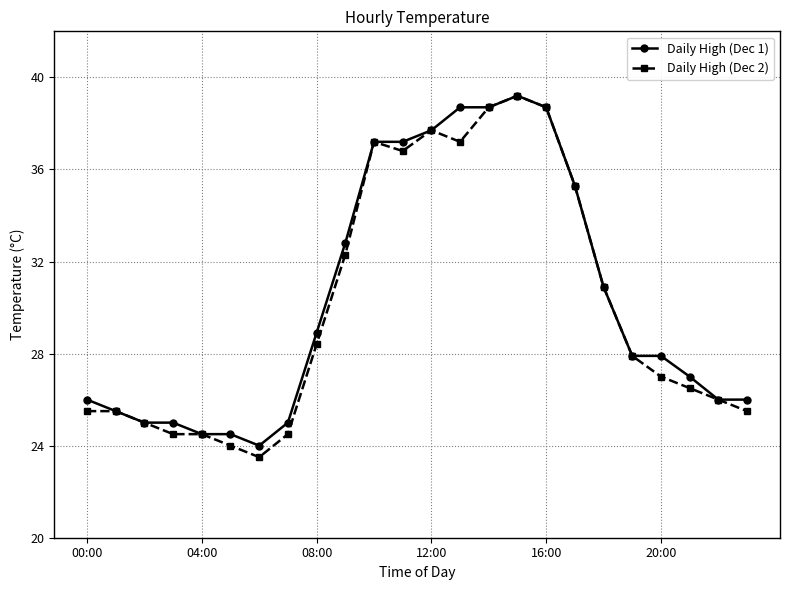

At how many categories does at least one series exceed 28?

11